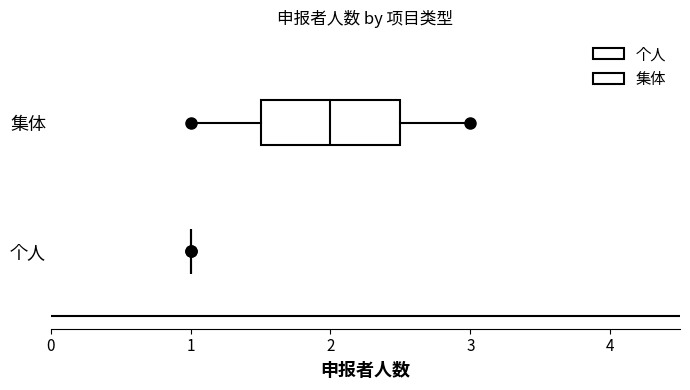

Comparing the boxes themselves (not the whiskers), which one is the widest?

集体